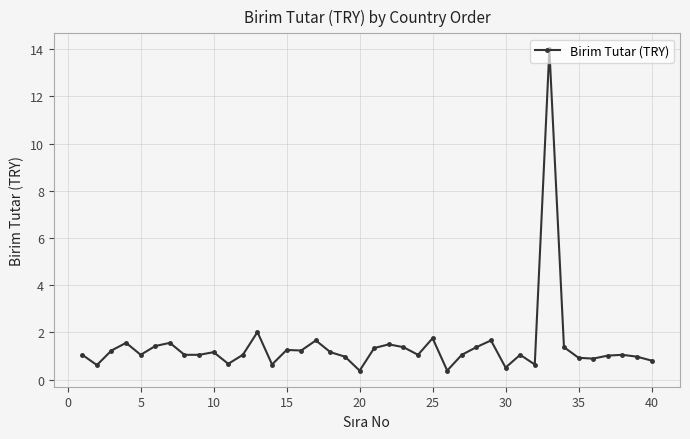

True or false: there are more than 0 points higher than both neighbors.

True